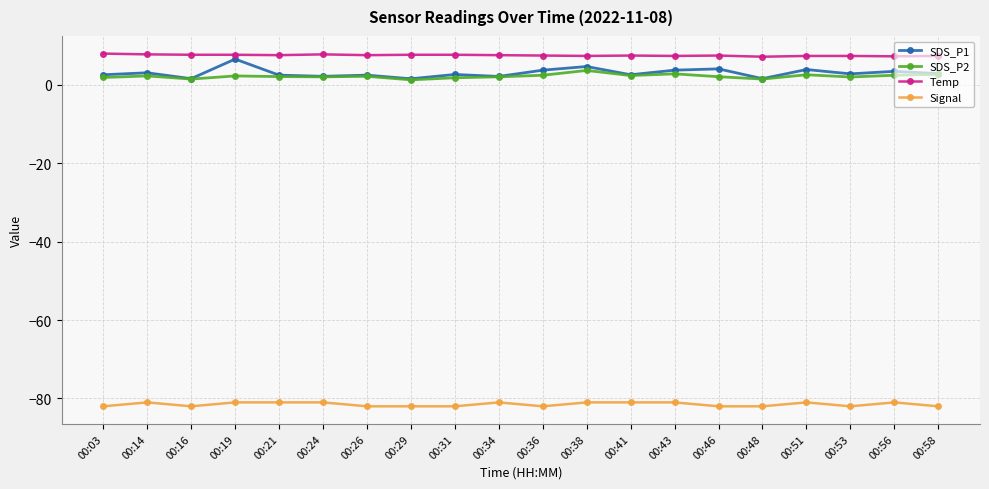

Which series has the largest total across all categories?

Temp